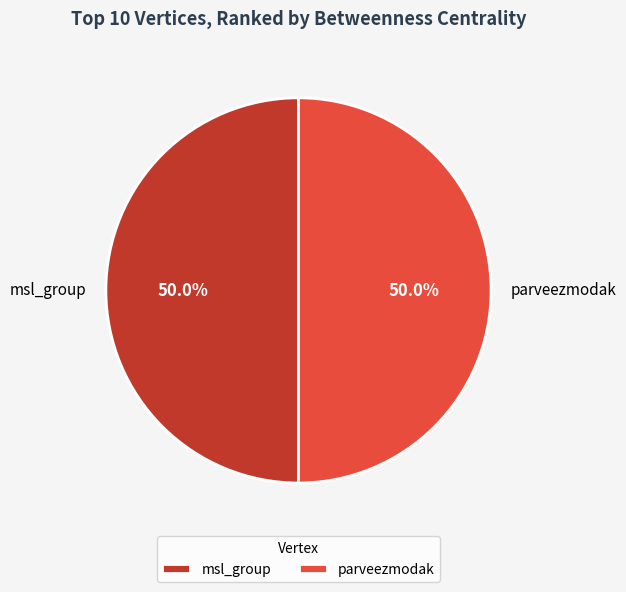

Approximately how many times larger is the value at msl_group compared to parveezmodak?

1.0